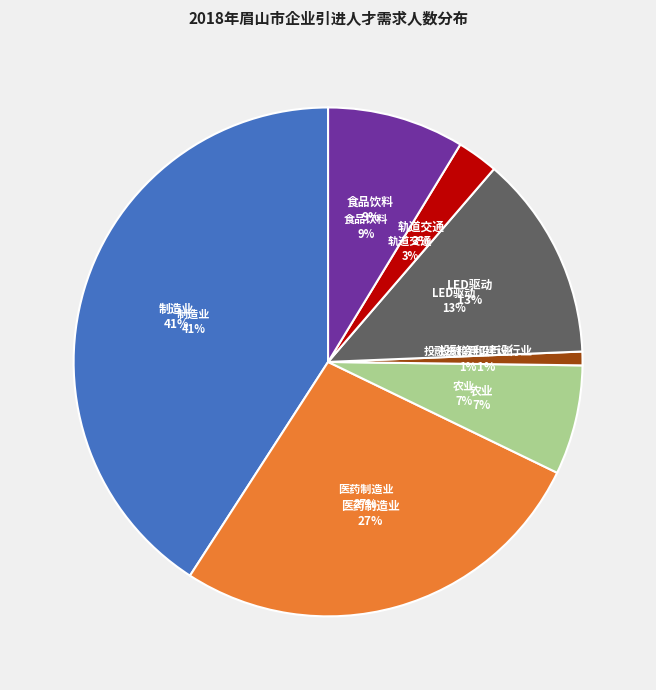

Does 投融资和建设行业 account for over 50% of the chart?

No